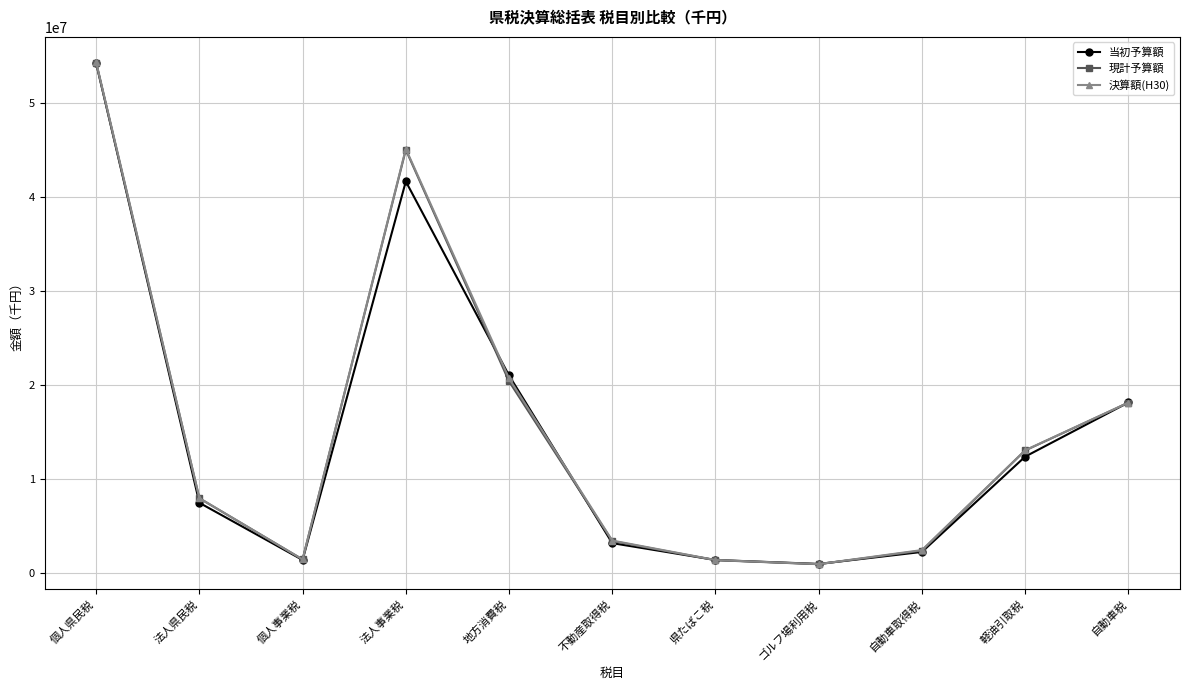

What is the value of the 当初予算額 point at the 3rd from the left?

1429700